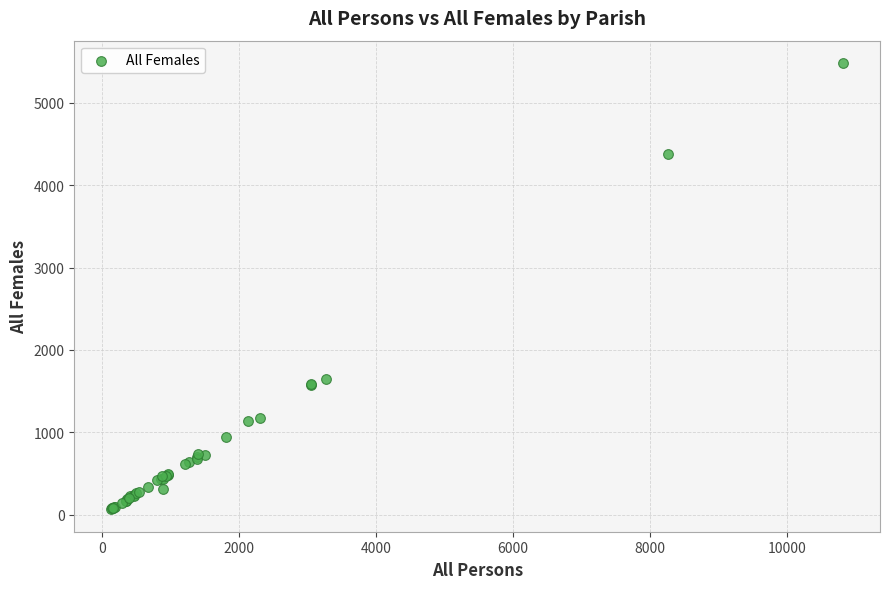

What Y value in the scatter plot is closest to 2773?

1653